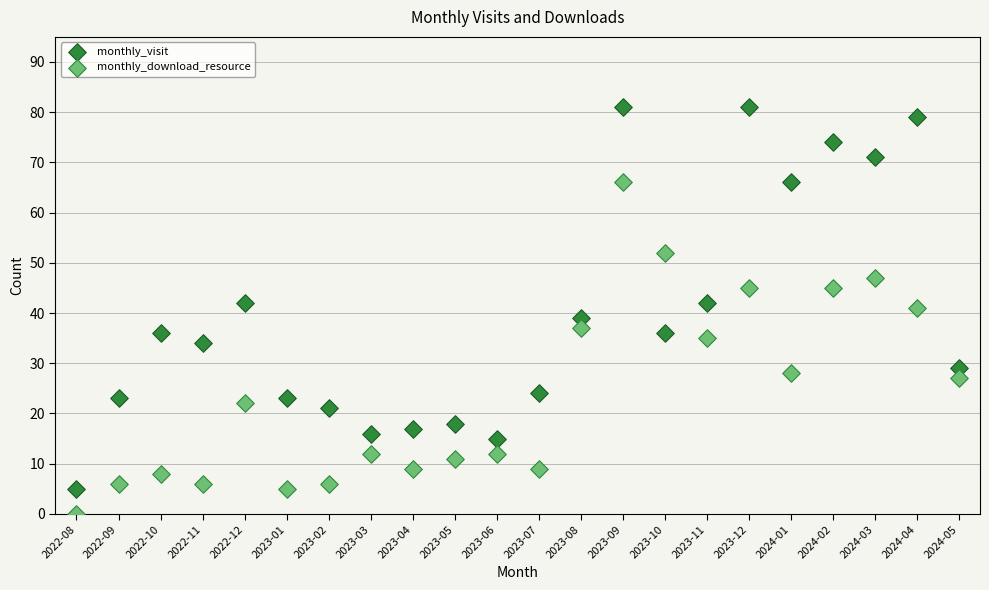

Across all data points, what is the range of Y values (max minus min)?

81